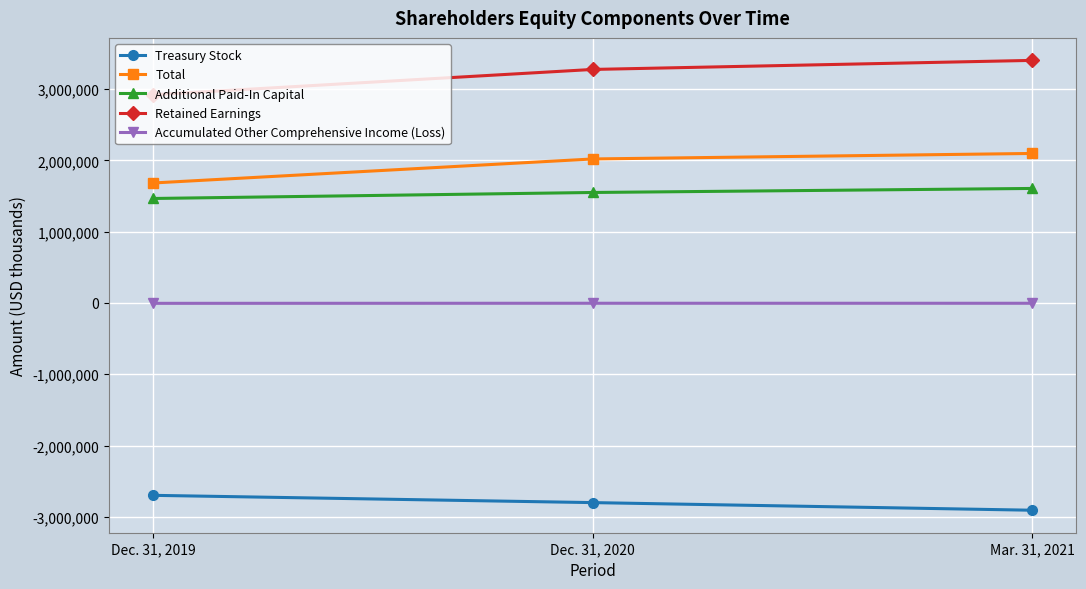

What is the total value across all series at Dec. 31, 2019?

3365689